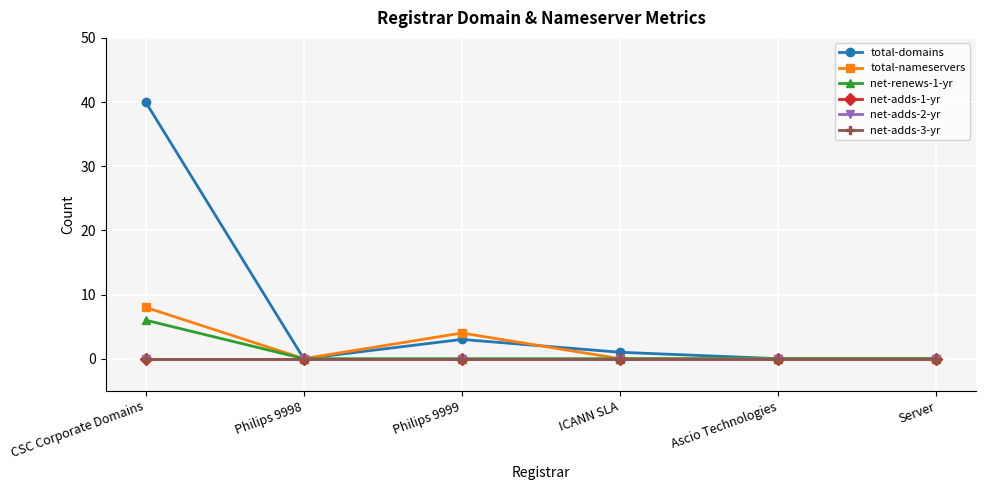

Is it true that net-renews-1-yr equals 2 at CSC Corporate Domains?

False